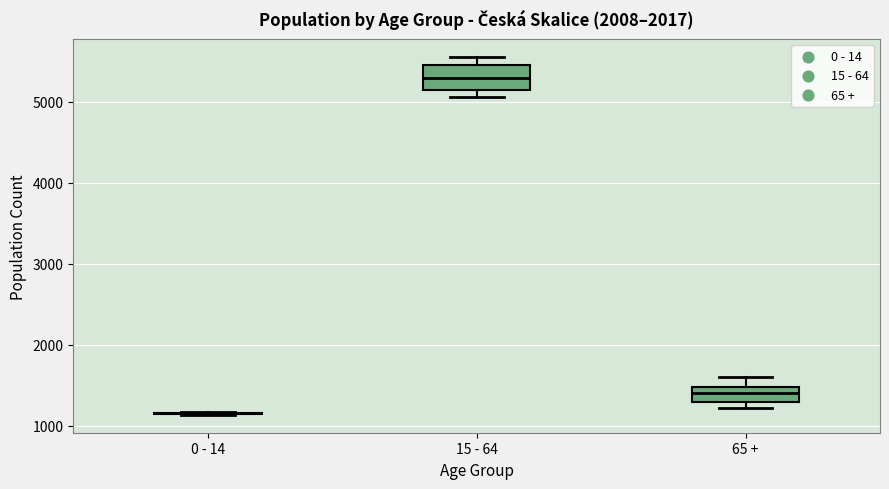

Reading left to right, read every box against the y-axis: the position of its median line, the range the box covers, and the ends of its whiskers. The values are not printed on the chart, so give them approximately, as read against the axis.

0 - 14: box collapsed to a line at 1200, whiskers 1100 to 1200
15 - 64: median 5300, box 5100 to 5400, whiskers 5100 (just below the box's lower edge) to 5600
65 +: median 1400, box 1300 to 1500, whiskers 1200 to 1600